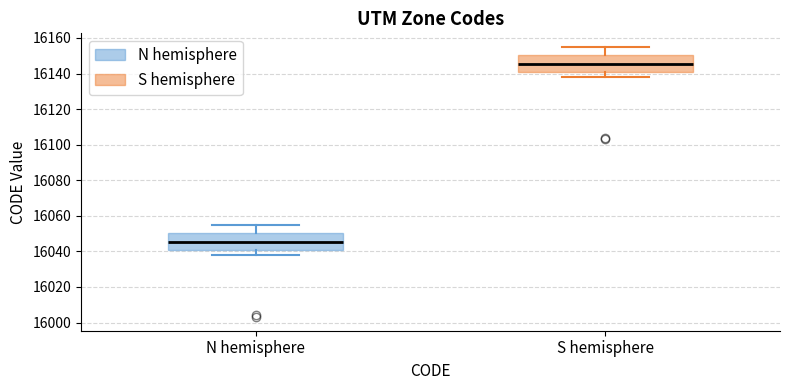

Which box's median line is the lowest?

N hemisphere